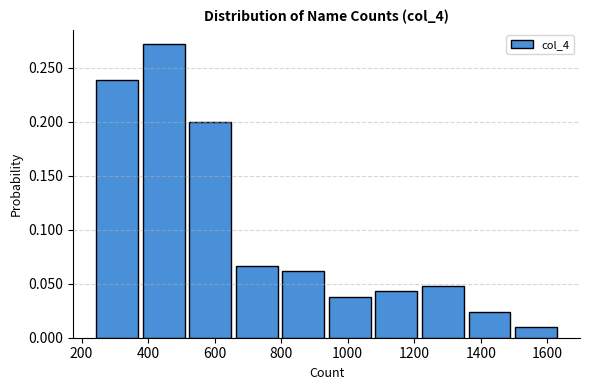

How tall is the bar that spans 1220 to 1360 on the x-axis? Neither the bar edges nor the heights are printed on the chart, so give them approximately, as read against the axes.

0.050